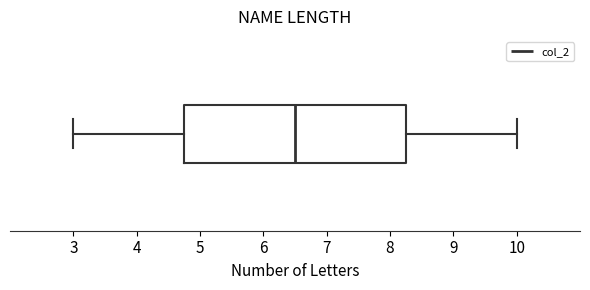

Transcribe this box plot: give where the median line is, the range the box spans, and where the two whiskers end, as read against the x-axis. The values are not printed on the chart, so give them approximately, as read against the axis.

median 6.5, box 4.8 to 8.3, whiskers 3.0 to 10.0